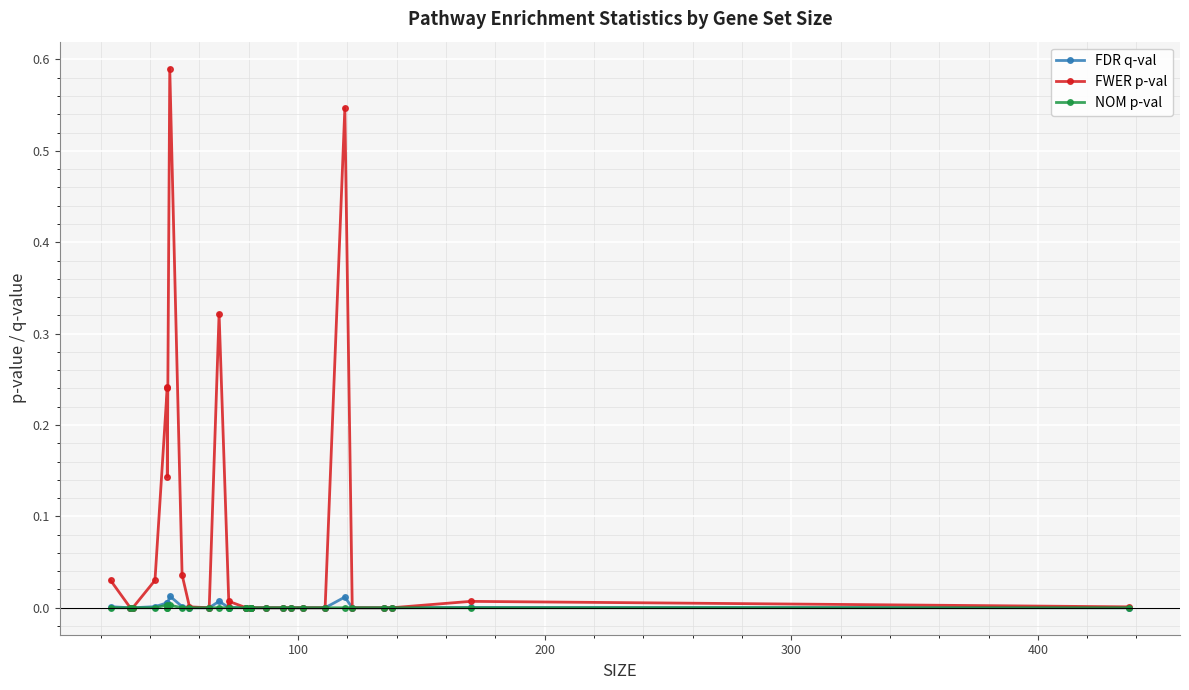

How many data points does each series have?

30